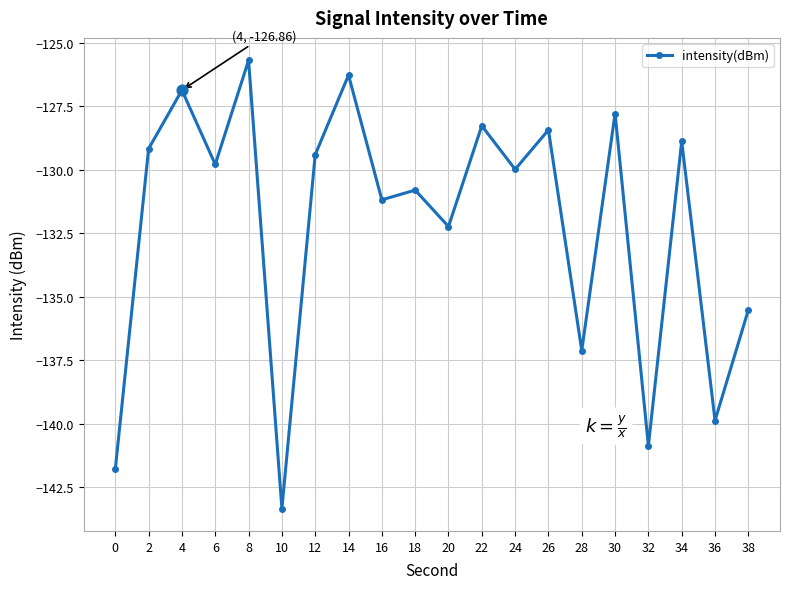

Which has a higher value, 12 or 20?

12